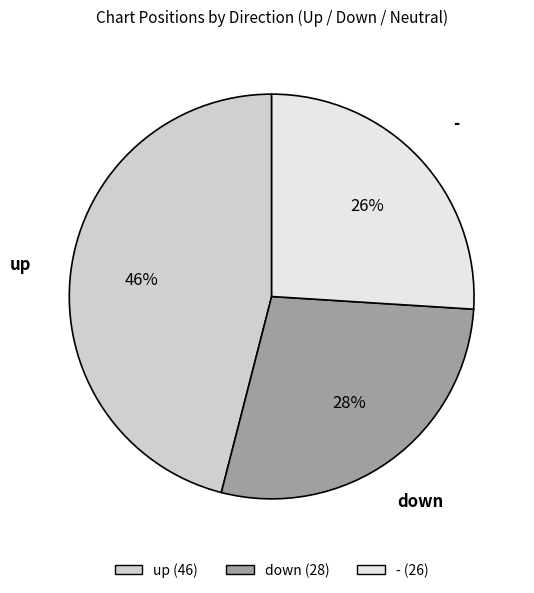

The down slice represents 28% of the pie. True or false?

True